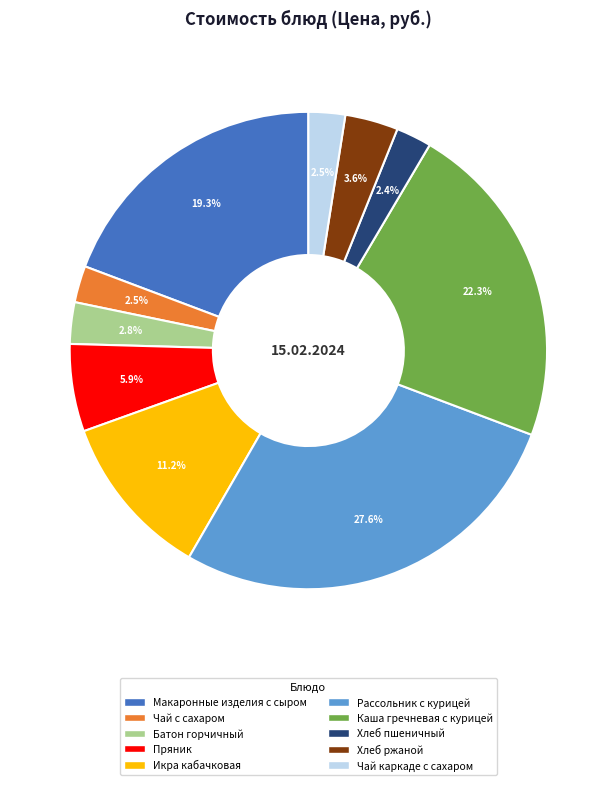

Does any single category account for the majority?

No